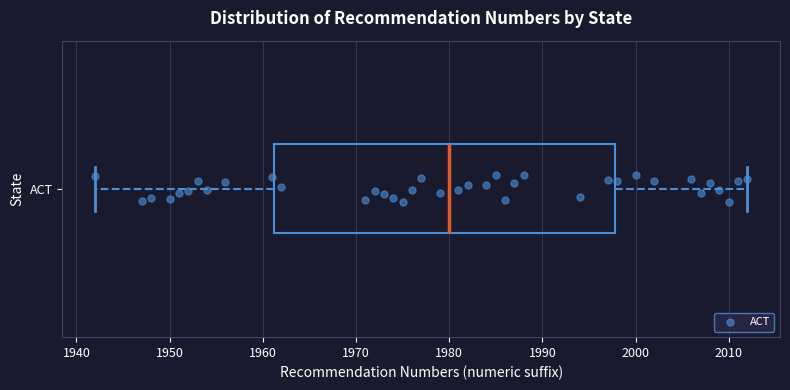

Read this box plot against the x-axis: the position of the median line, the range covered by the box, and the ends of both whiskers. The values are not printed on the chart, so give them approximately, as read against the axis.

median 1980, box 1961 to 1998, whiskers 1942 to 2012